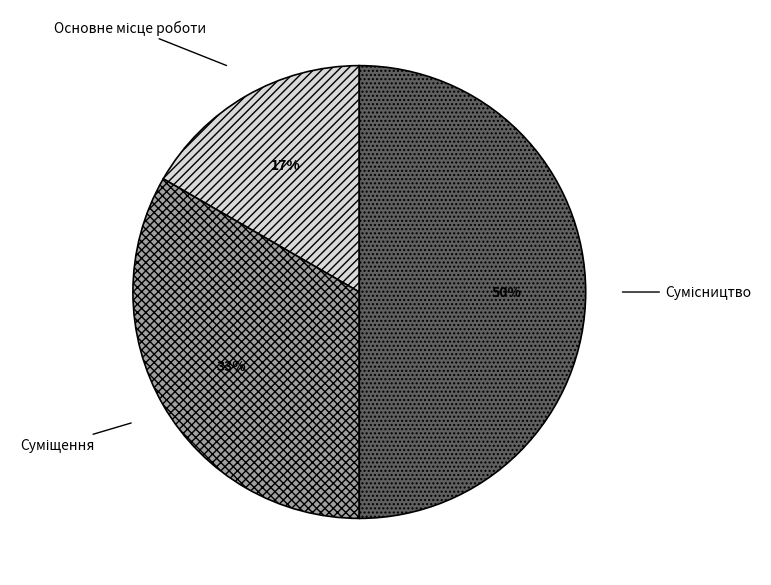

Count the number of slices in the pie.

3